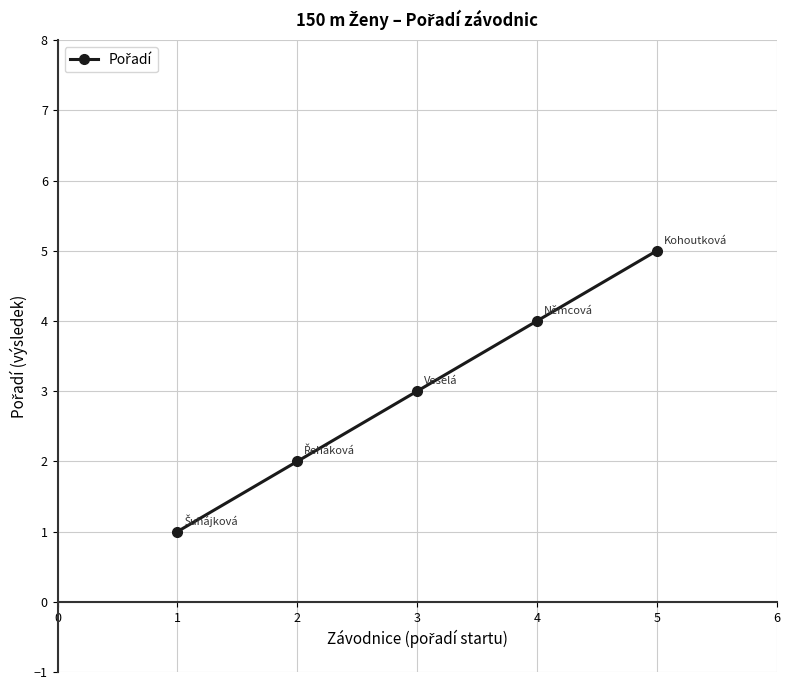

True or false: the data has more than 1 interior local peaks.

False